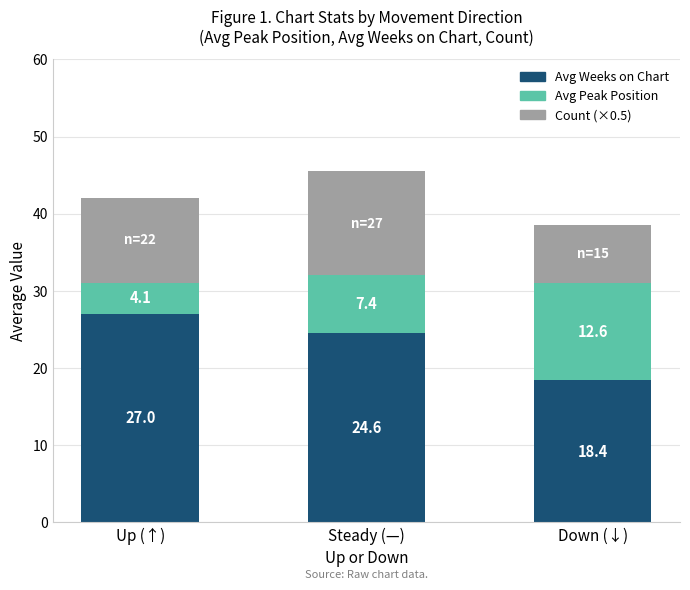

At which category is the sum across all series the highest?

Steady (—)